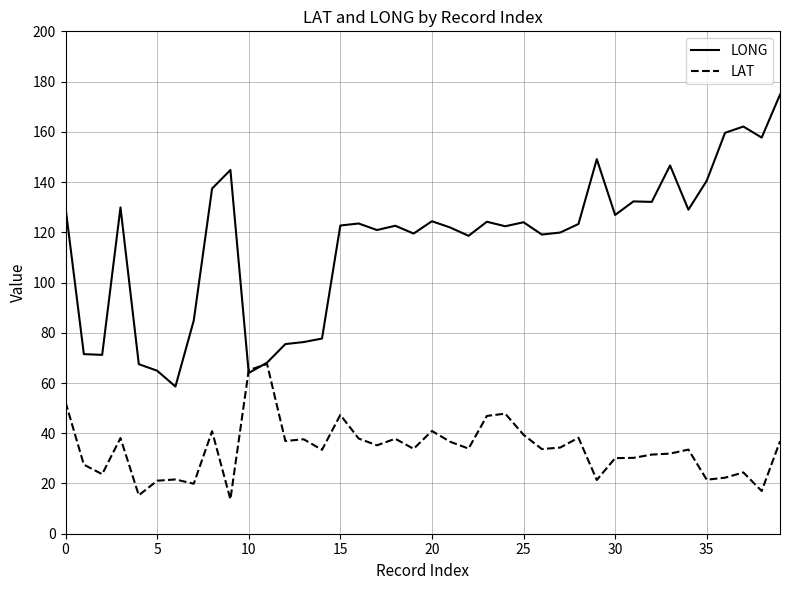

List the series in order of their overall mean, lowest first.

LAT, LONG